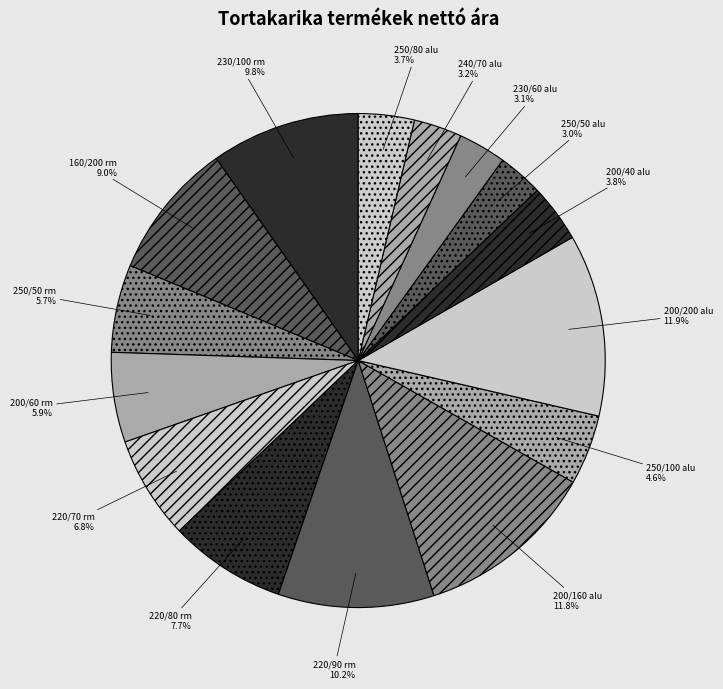

Is 200/60 rm the majority of the pie?

No